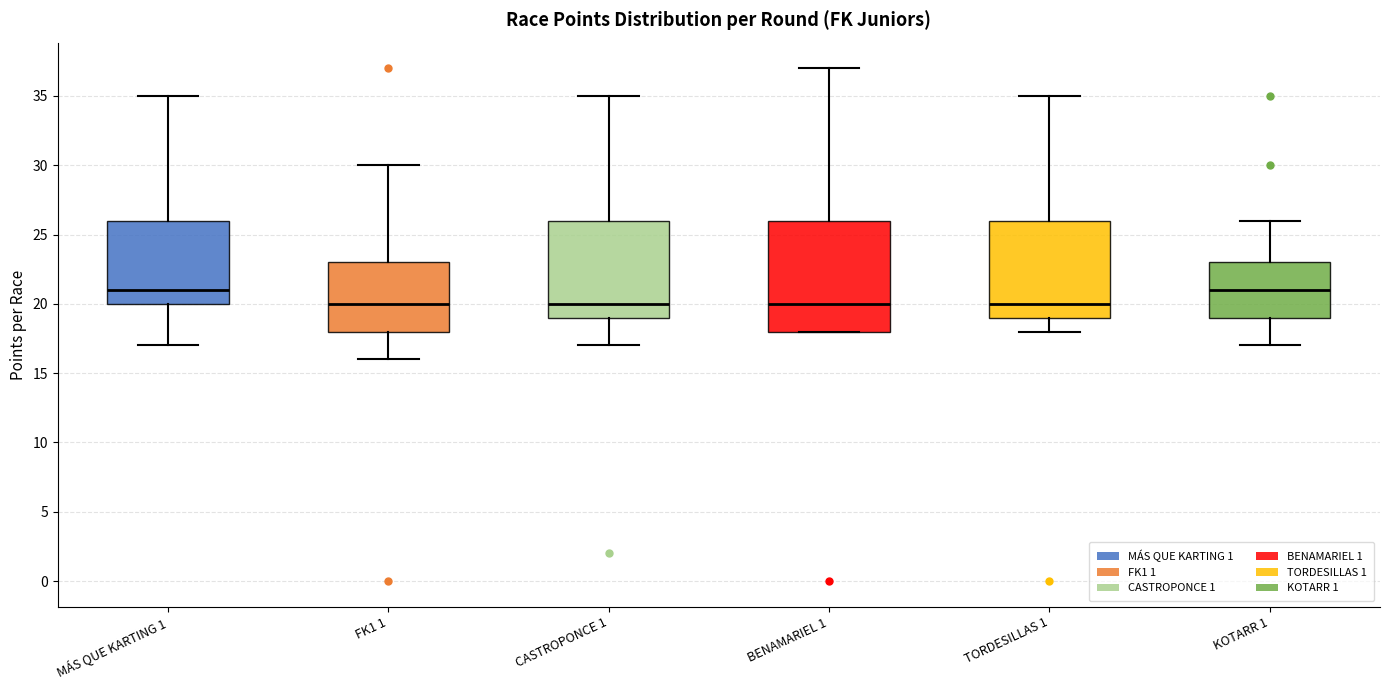

Reading left to right, transcribe this box plot: for each box, give where its median line is, the range the box spans, and where its two whiskers end, as read against the y-axis. The values are not printed on the chart, so give them approximately, as read against the axis.

MÁS QUE KARTING 1: median 21, box 20 to 26, whiskers 17 to 35
FK1 1: median 20, box 18 to 23, whiskers 16 to 30
CASTROPONCE 1: median 20, box 19 to 26, whiskers 17 to 35
BENAMARIEL 1: median 20, box 18 to 26, whiskers 18 to 37
TORDESILLAS 1: median 20, box 19 to 26, whiskers 18 to 35
KOTARR 1: median 21, box 19 to 23, whiskers 17 to 26